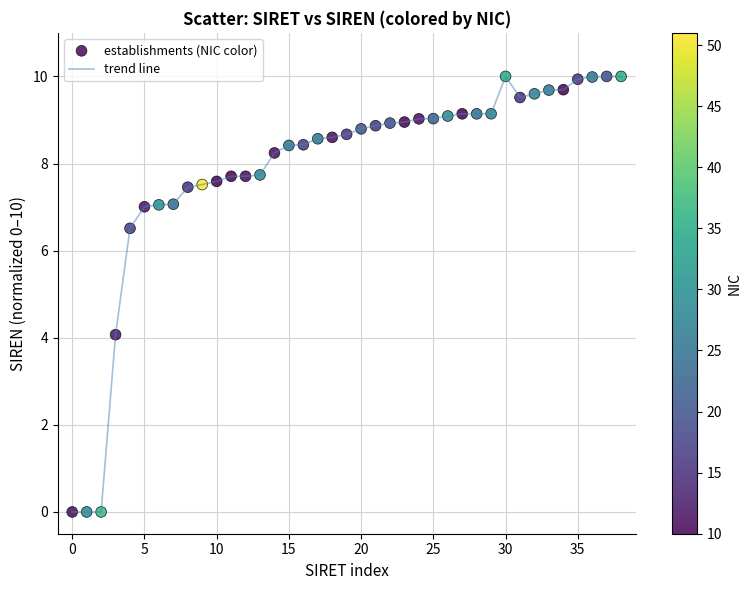

What is the maximum value shown in the chart?

10.0